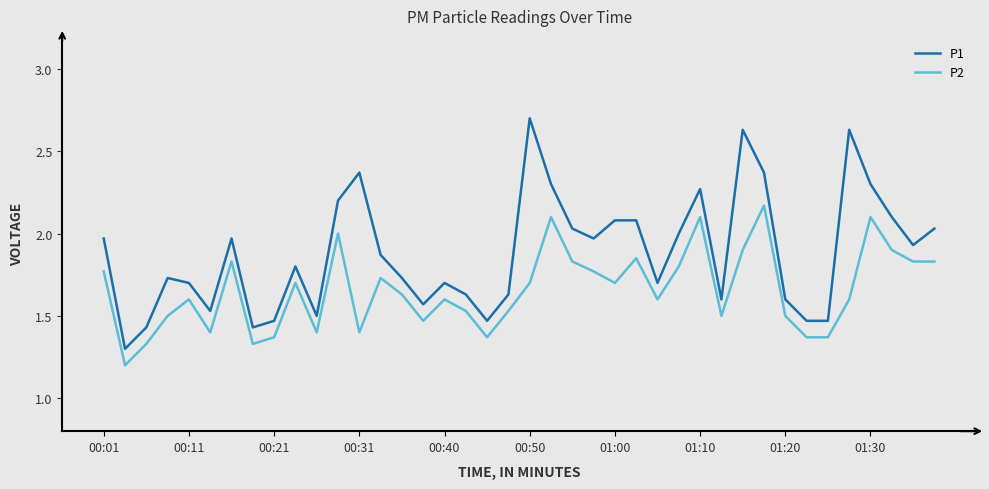

Which series has the widest spread of values?

P1